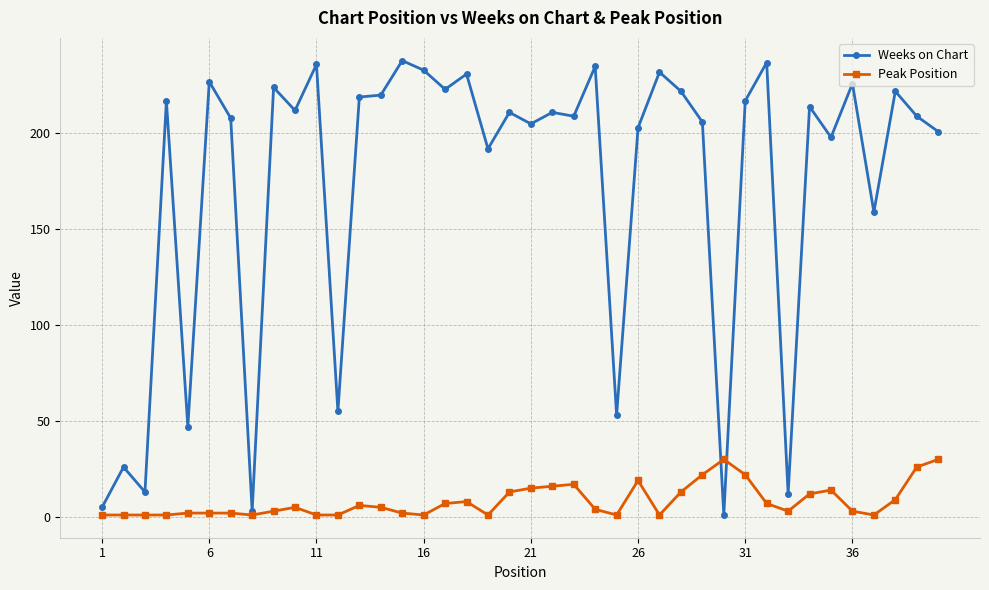

What is the value of the Weeks on Chart point at the 38th from the left?

222